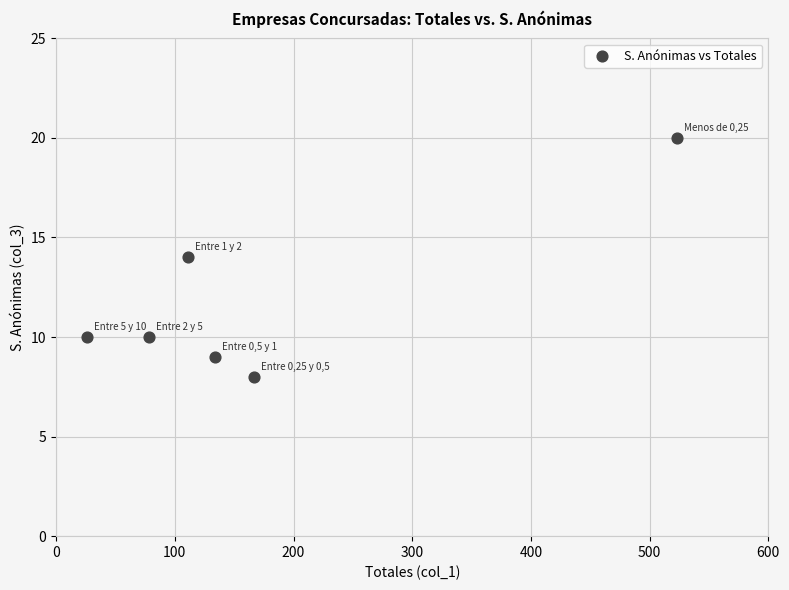

What is the range of X values (max minus min)?

497